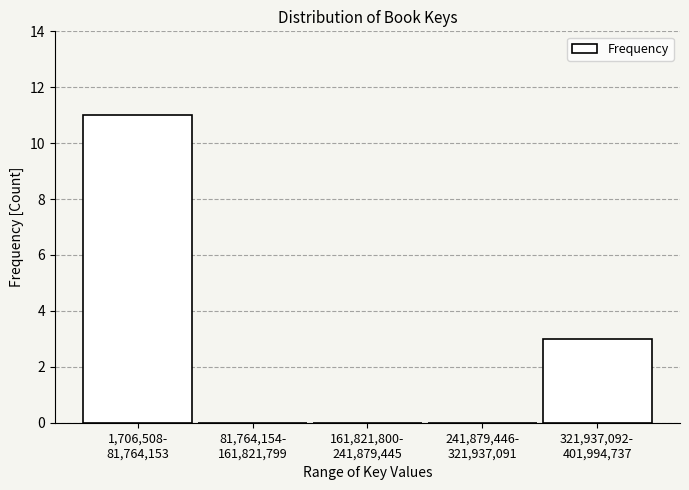

What is the maximum value shown in the chart?

11